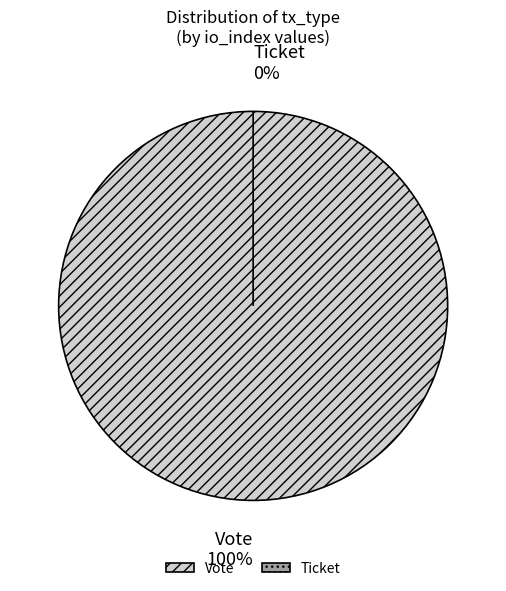

Do Ticket and Vote together represent more than half of the pie?

Yes